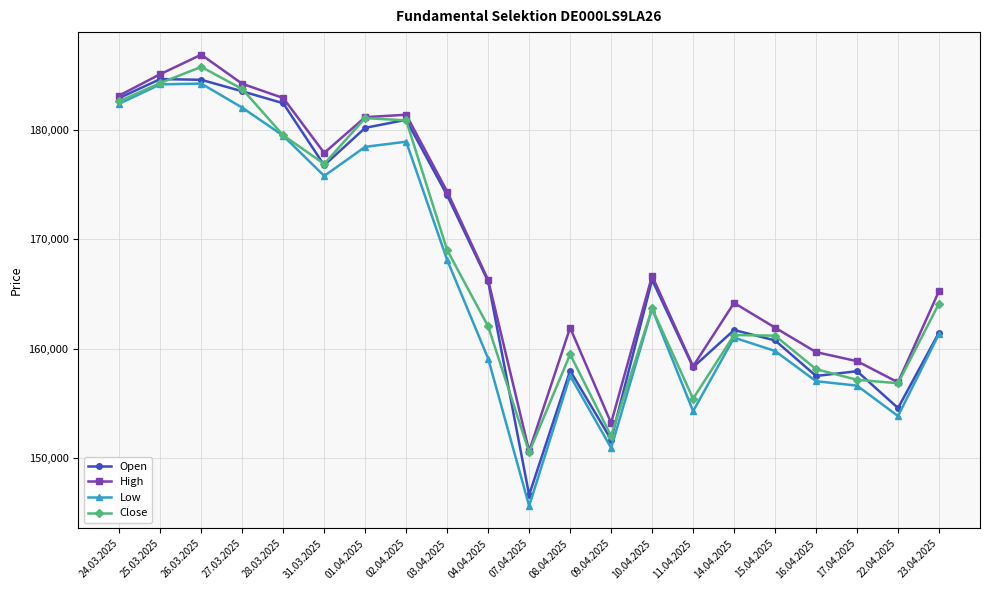

Is the value of Open at 22.04.2025 greater than the value of Close at 10.04.2025?

No